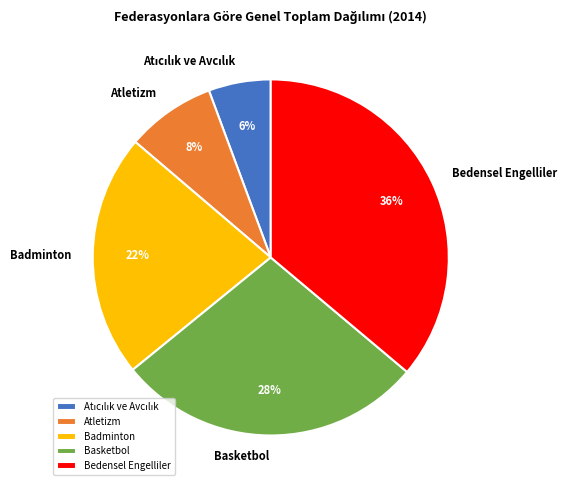

Does Bedensel Engelliler account for over 50% of the chart?

No